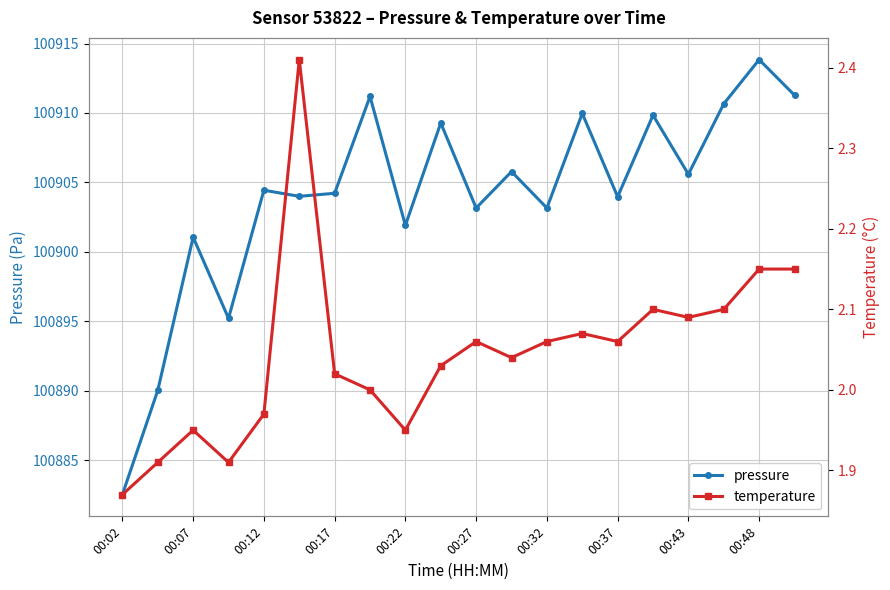

At which label does temperature reach its minimum?

00:02